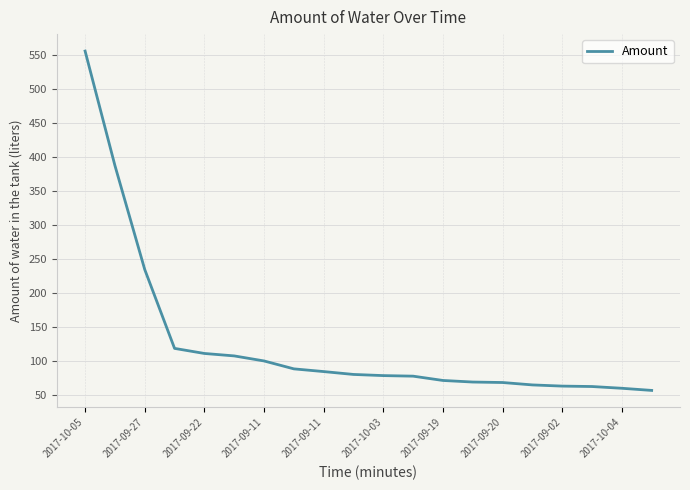

What is the maximum value shown in the chart?

555.6